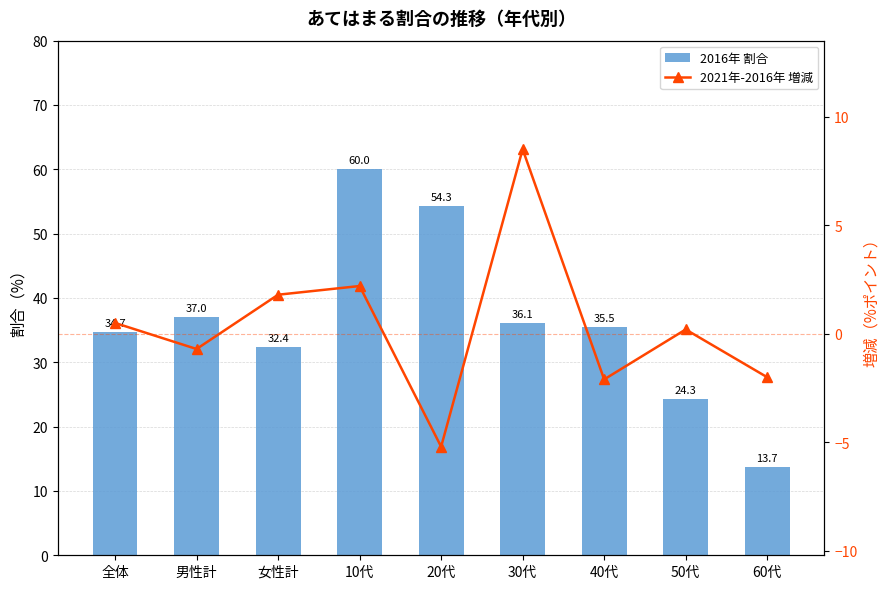

What is the label of the 7th bar from the right?

女性計